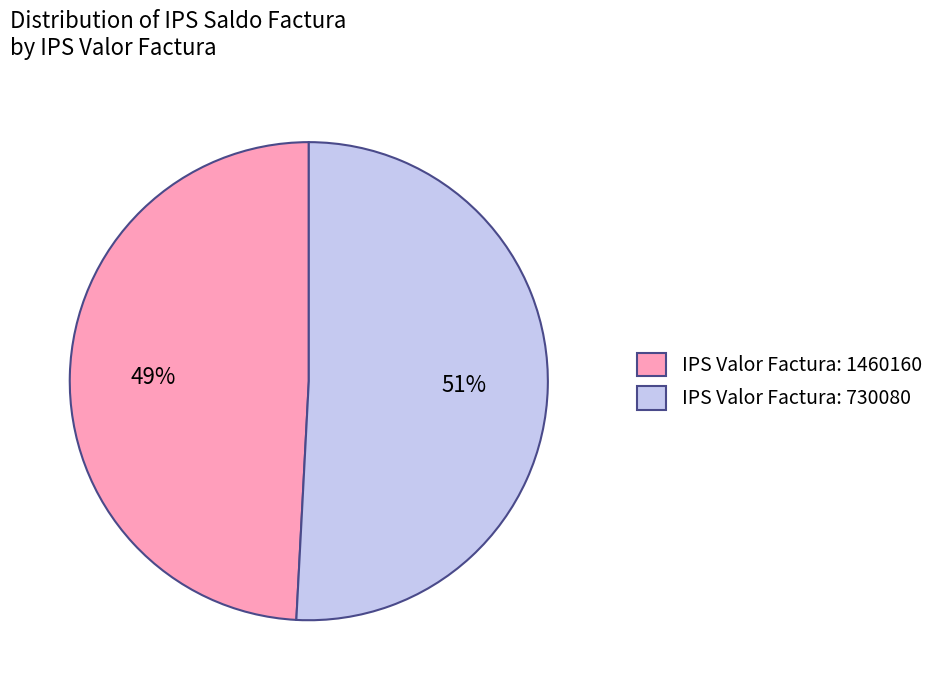

Which slice is the largest?

IPS Valor Factura: 730080